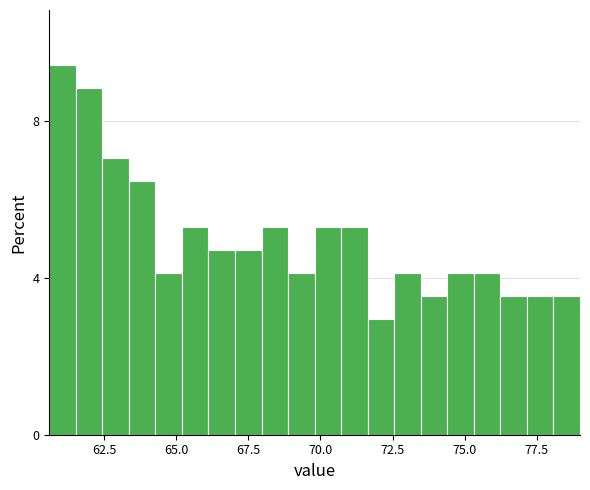

Read against the x-axis, roughly where is the centre of the tallest bar?

61.0